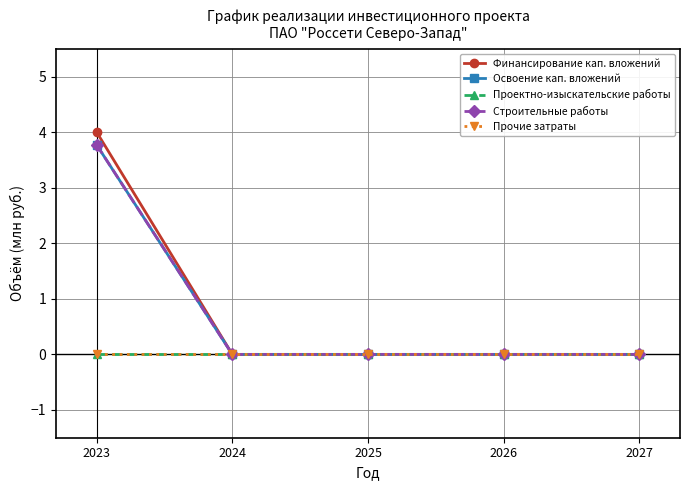

Is this an area chart (filled region under the line)?

No